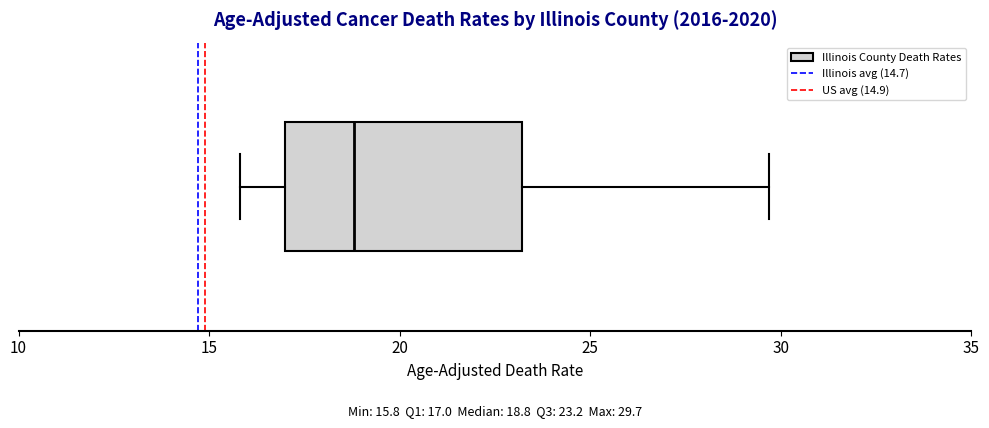

Transcribe this box plot: give where the median line is, the range the box spans, and where the two whiskers end, as read against the x-axis. The values are not printed on the chart, so give them approximately, as read against the axis.

median 19.0, box 17.0 to 23.0, whiskers 16.0 to 29.5